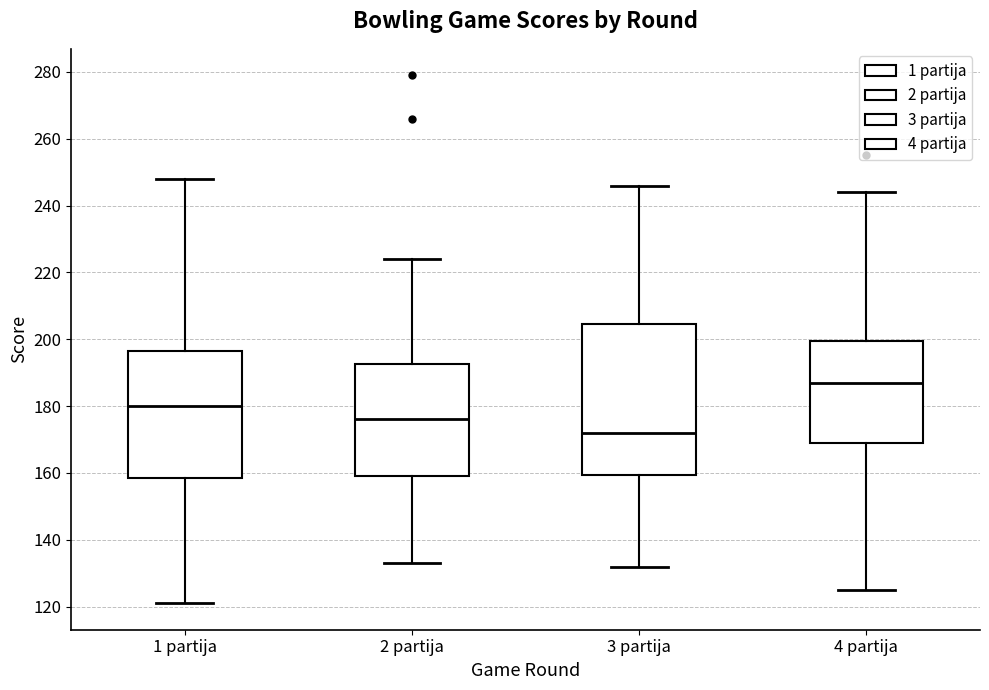

Comparing the boxes themselves (not the whiskers), which one is the tallest?

3 partija